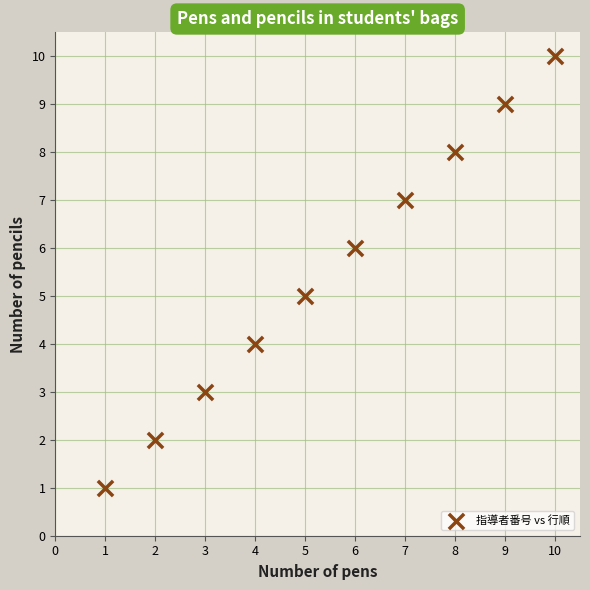

What is the average Y value?

6